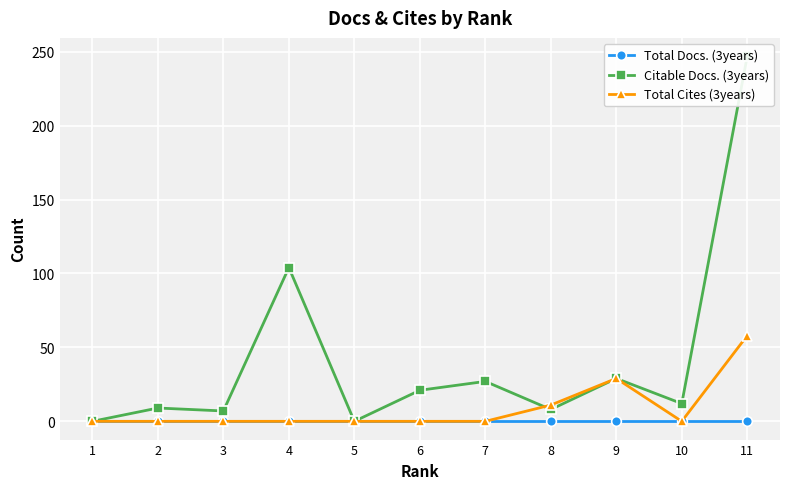

Rank the series at 2 from highest to lowest value.

Citable Docs. (3years), Total Docs. (3years), Total Cites (3years)